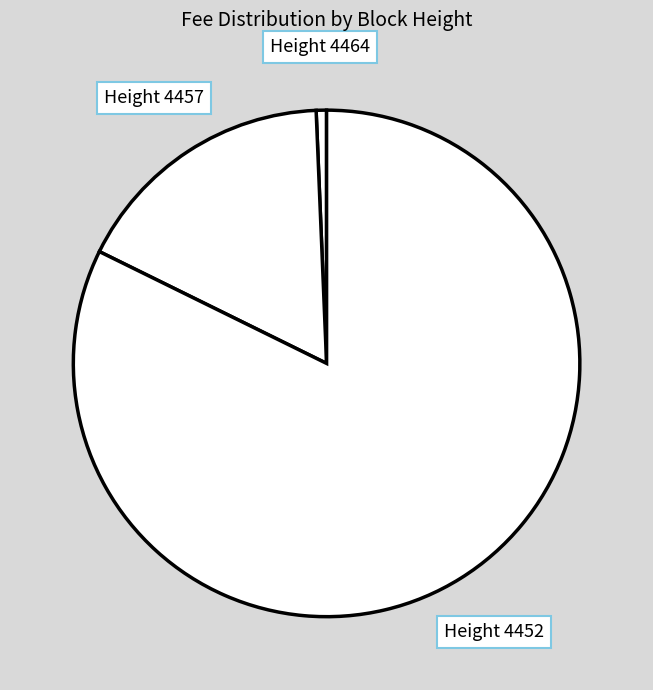

Count the number of slices in the pie.

3